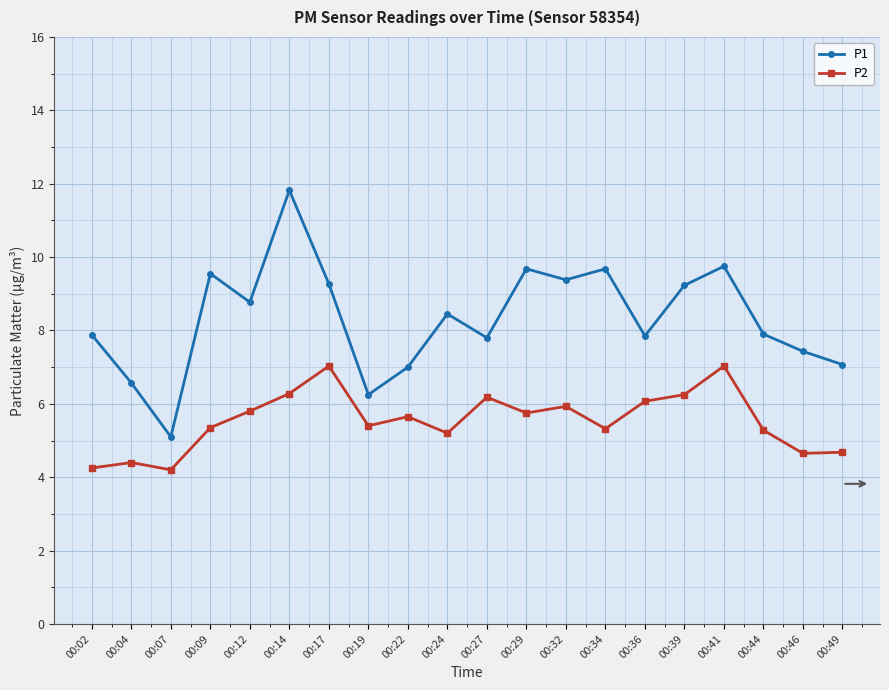

Which series has the widest spread of values?

P1